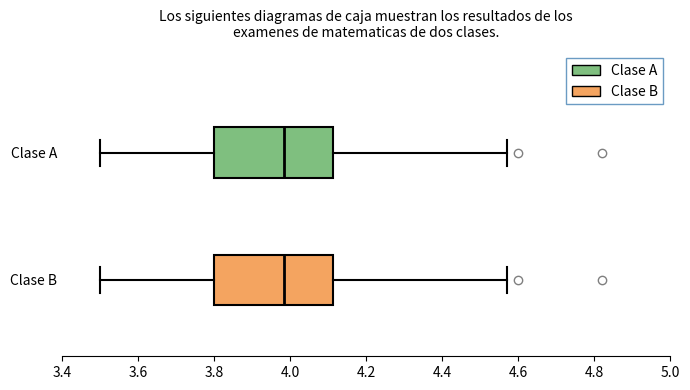

Reading bottom to top, read every box against the x-axis: the position of its median line, the range the box covers, and the ends of its whiskers. The values are not printed on the chart, so give them approximately, as read against the axis.

Clase B: median 3.98, box 3.80 to 4.12, whiskers 3.50 to 4.58
Clase A: median 3.98, box 3.80 to 4.12, whiskers 3.50 to 4.58